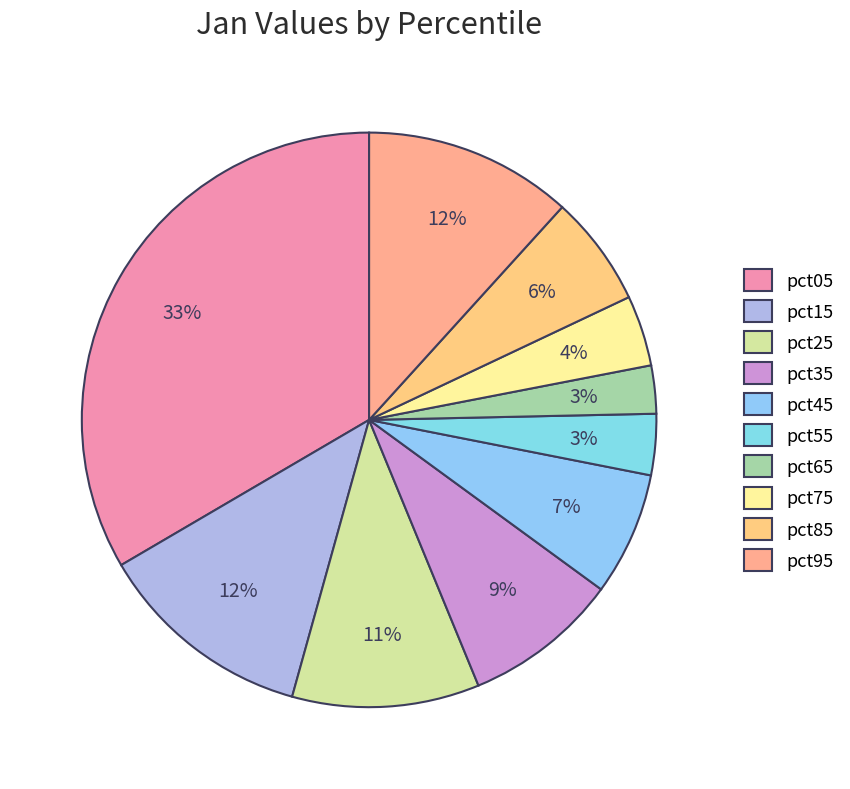

How many segments does this pie chart have?

10